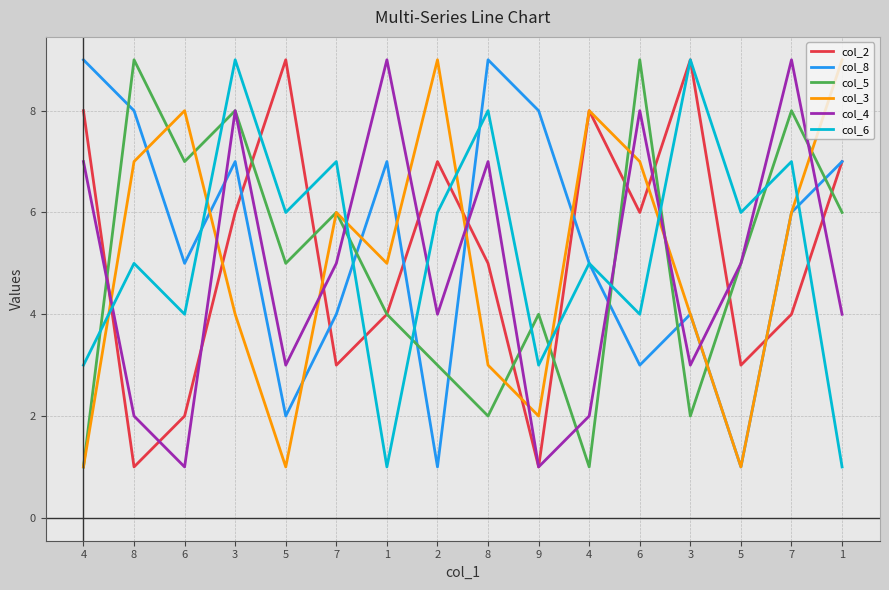

What are all the series names shown in the legend?

col_2, col_8, col_5, col_3, col_4, col_6